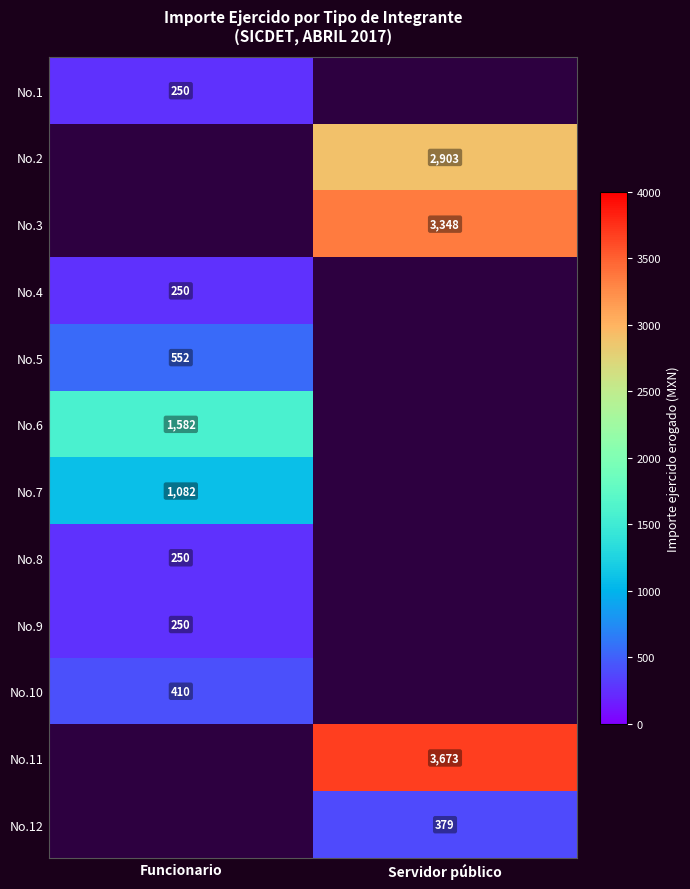

Is it true that No.9 equals 250 at Funcionario?

True